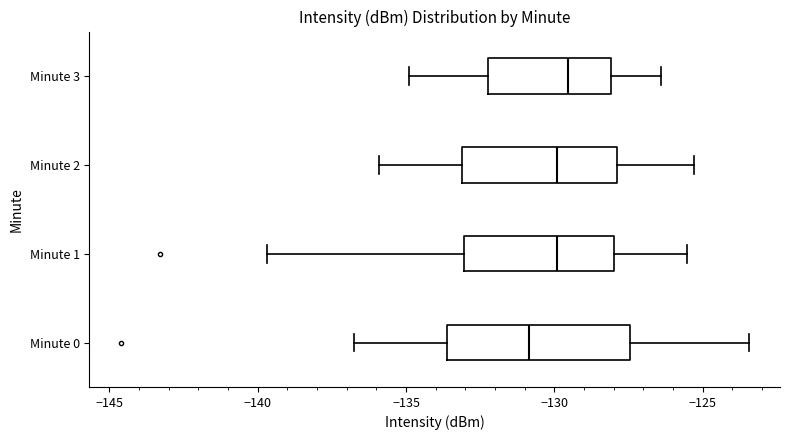

Which box is the widest, from its left edge to its right edge?

Minute 0